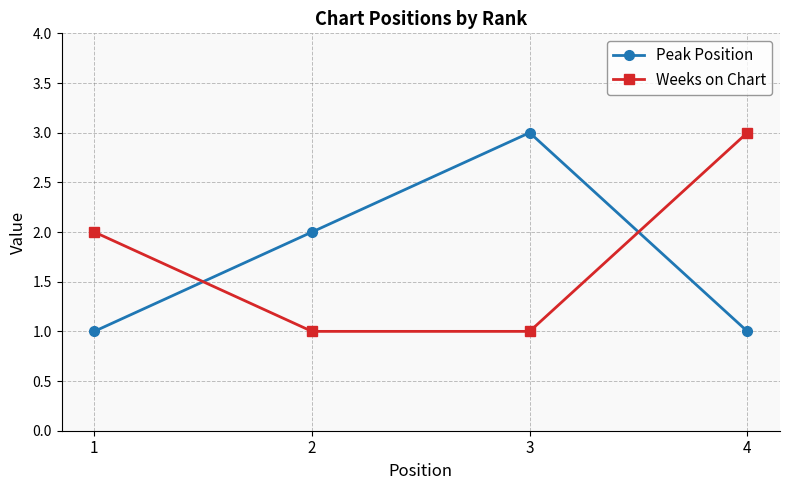

Rank the series at 2 from lowest to highest value.

Weeks on Chart, Peak Position